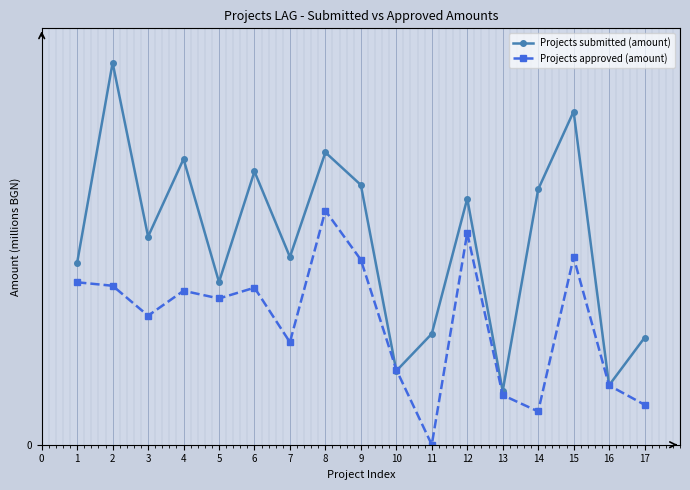

Which series has the largest total across all categories?

Projects submitted (amount)